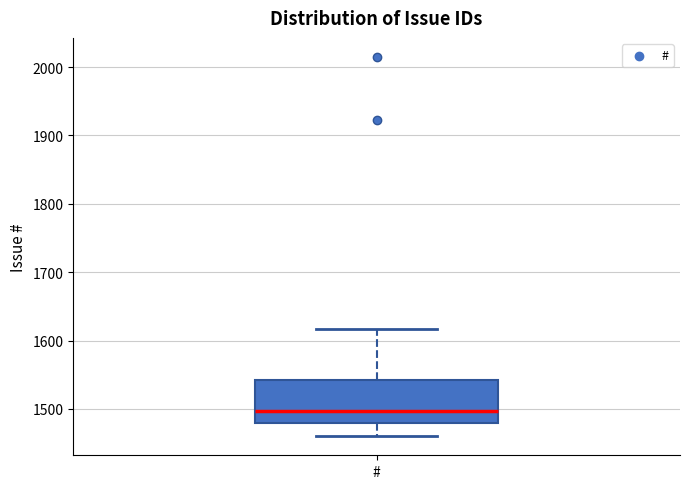

Transcribe this box plot: give where the median line is, the range the box spans, and where the two whiskers end, as read against the y-axis. The values are not printed on the chart, so give them approximately, as read against the axis.

median 1500, box 1480 to 1540, whiskers 1460 to 1620